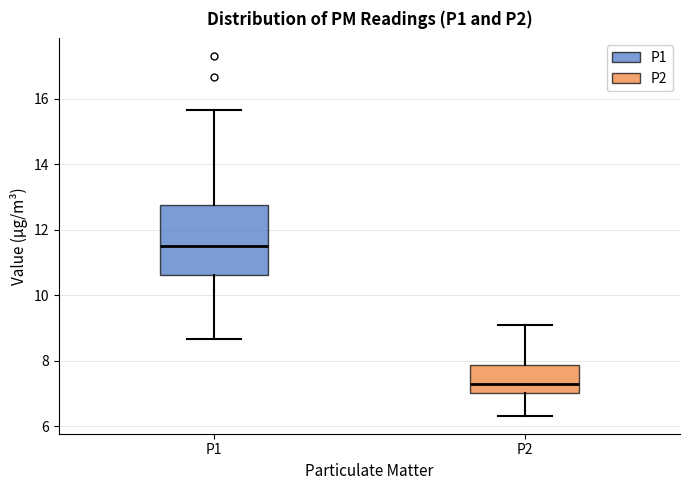

Reading left to right, read every box against the y-axis: the position of its median line, the range the box covers, and the ends of its whiskers. The values are not printed on the chart, so give them approximately, as read against the axis.

P1: median 11.6, box 10.6 to 12.8, whiskers 8.6 to 15.6
P2: median 7.2, box 7.0 to 7.8, whiskers 6.4 to 9.2